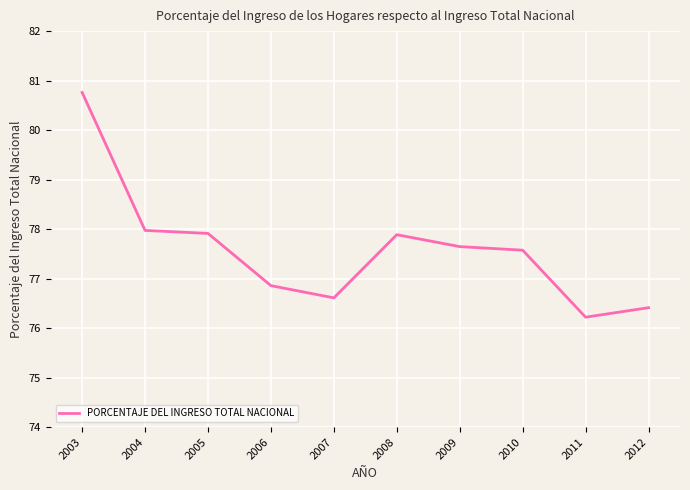

Approximately how many times larger is the value at 2005 compared to 2011?

1.0